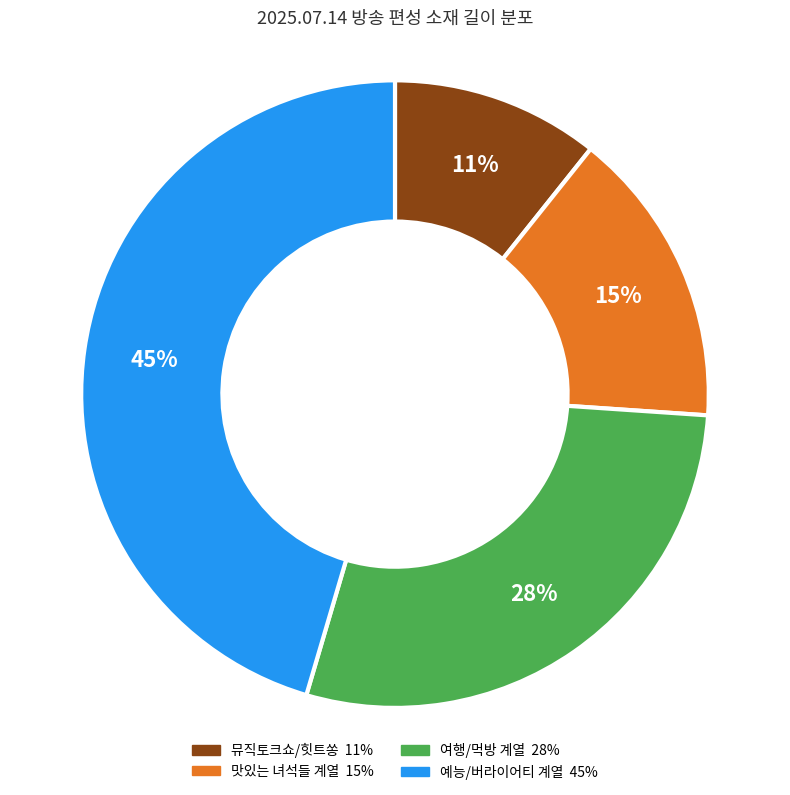

Is there any slice that represents more than half of the pie?

No